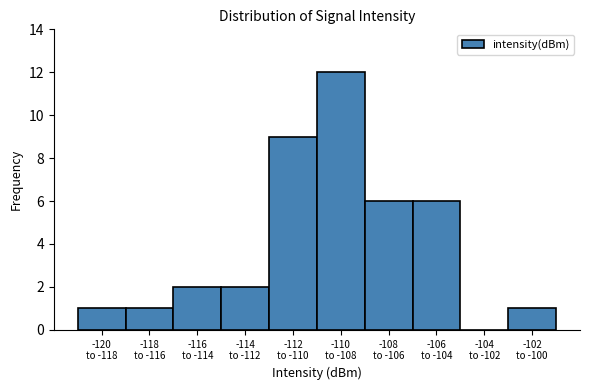

What is the sum of all values?

40